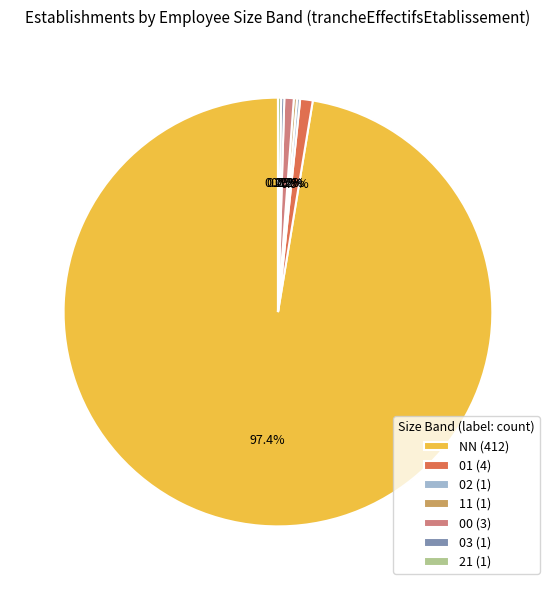

Is there any slice that represents more than half of the pie?

Yes